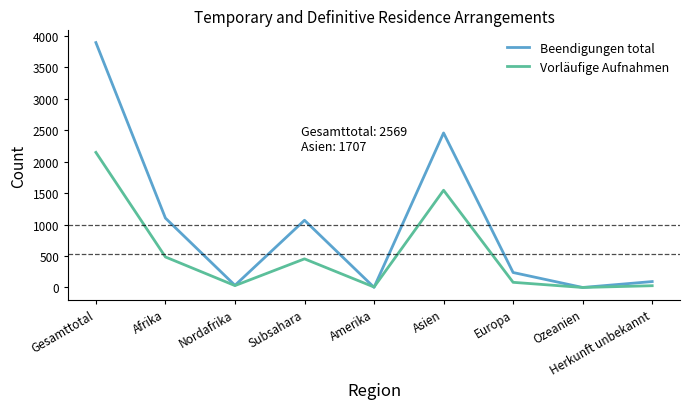

At which label does Beendigungen total reach its peak?

Gesamttotal